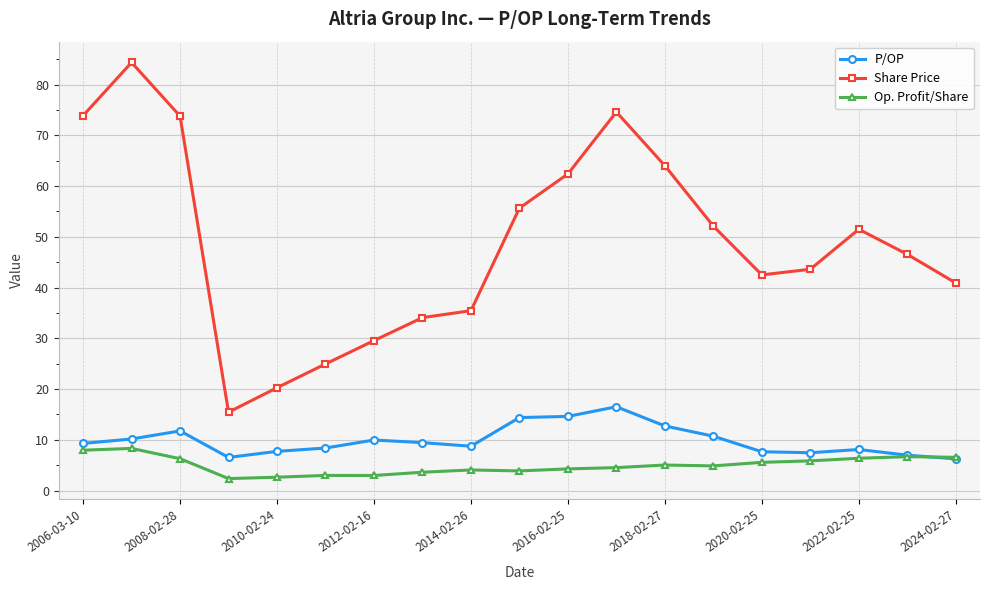

What is the greatest value displayed?

84.3